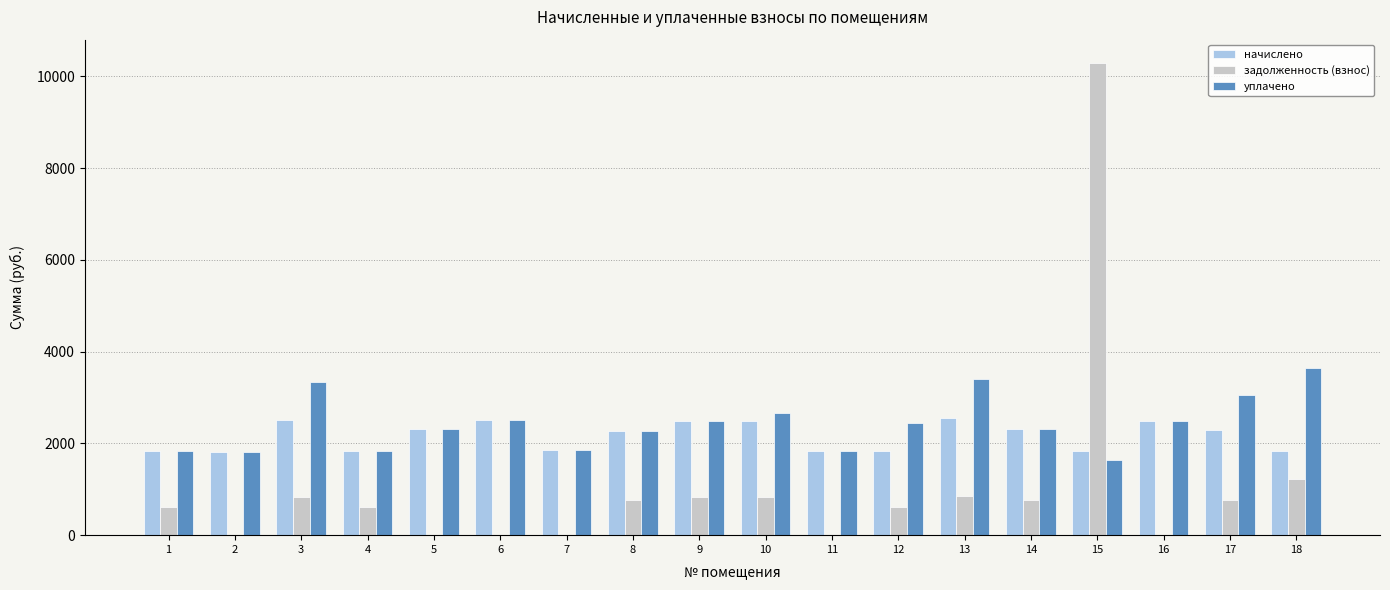

Is the value of задолженность (взнос) at 6 greater than the value of уплачено at 11?

No